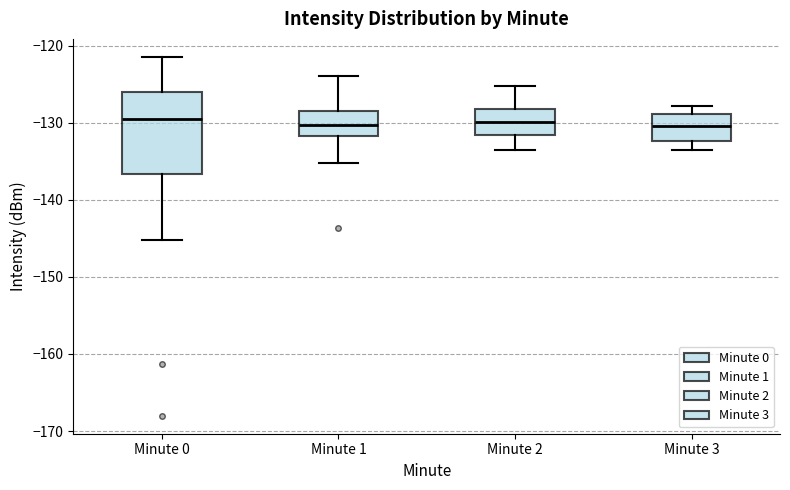

Reading left to right, read every box against the y-axis: the position of its median line, the range the box covers, and the ends of its whiskers. The values are not printed on the chart, so give them approximately, as read against the axis.

Minute 0: median -130, box -137 to -126, whiskers -145 to -121
Minute 1: median -130, box -132 to -129, whiskers -135 to -124
Minute 2: median -130, box -132 to -128, whiskers -134 to -125
Minute 3: median -130, box -132 to -129, whiskers -134 to -128